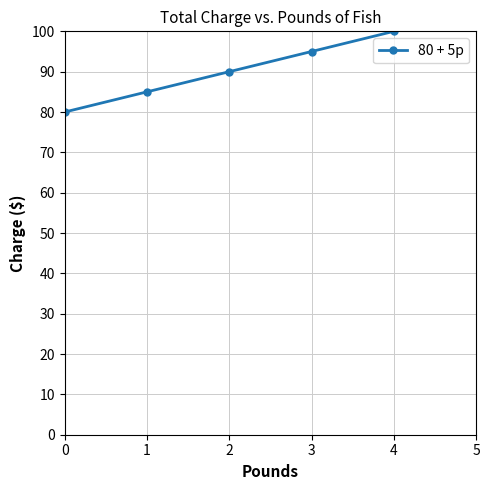

The value at 0 is 136. True or false?

False